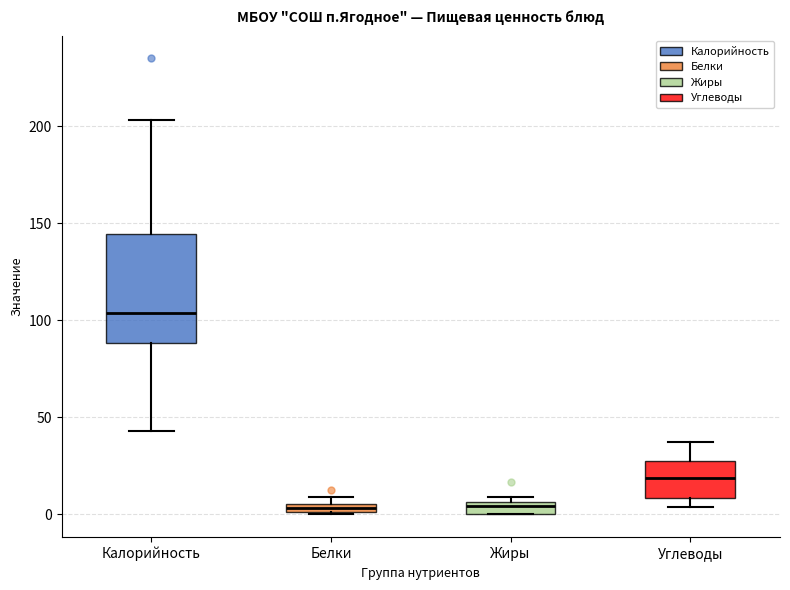

Where does the lower whisker of the box for Калорийность end on the y-axis? The values are not printed on the chart, so give them approximately, as read against the axis.

45